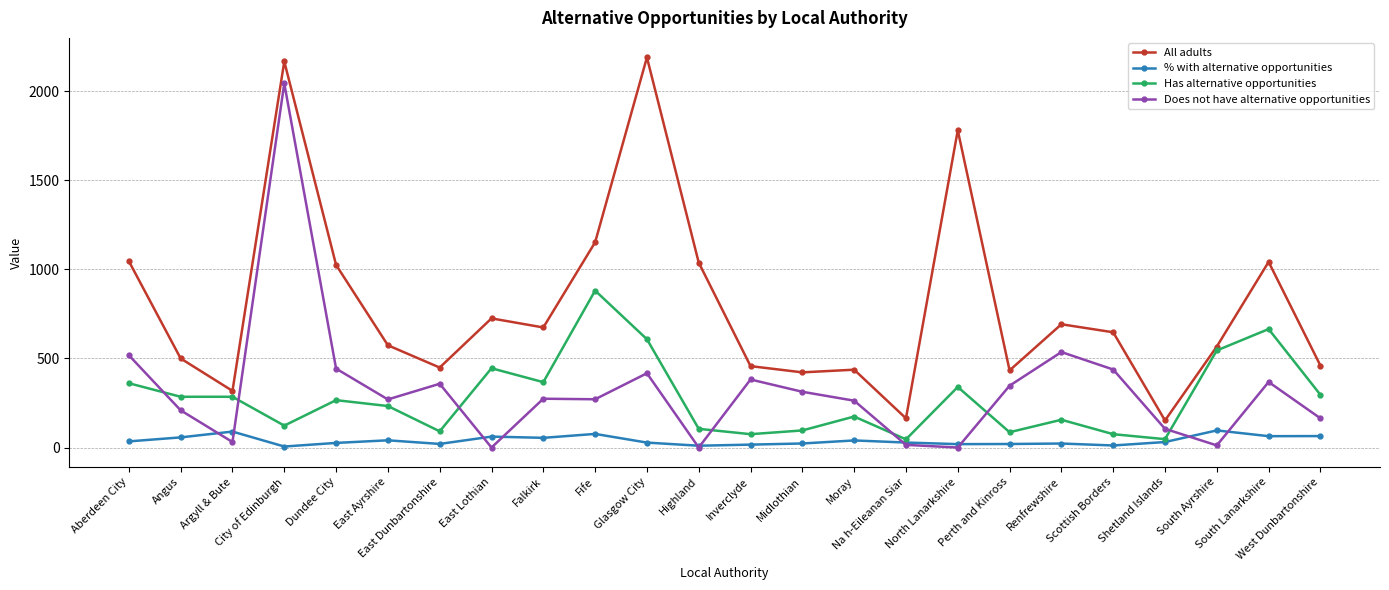

What is the total value across all series at Argyll & Bute?

723.6